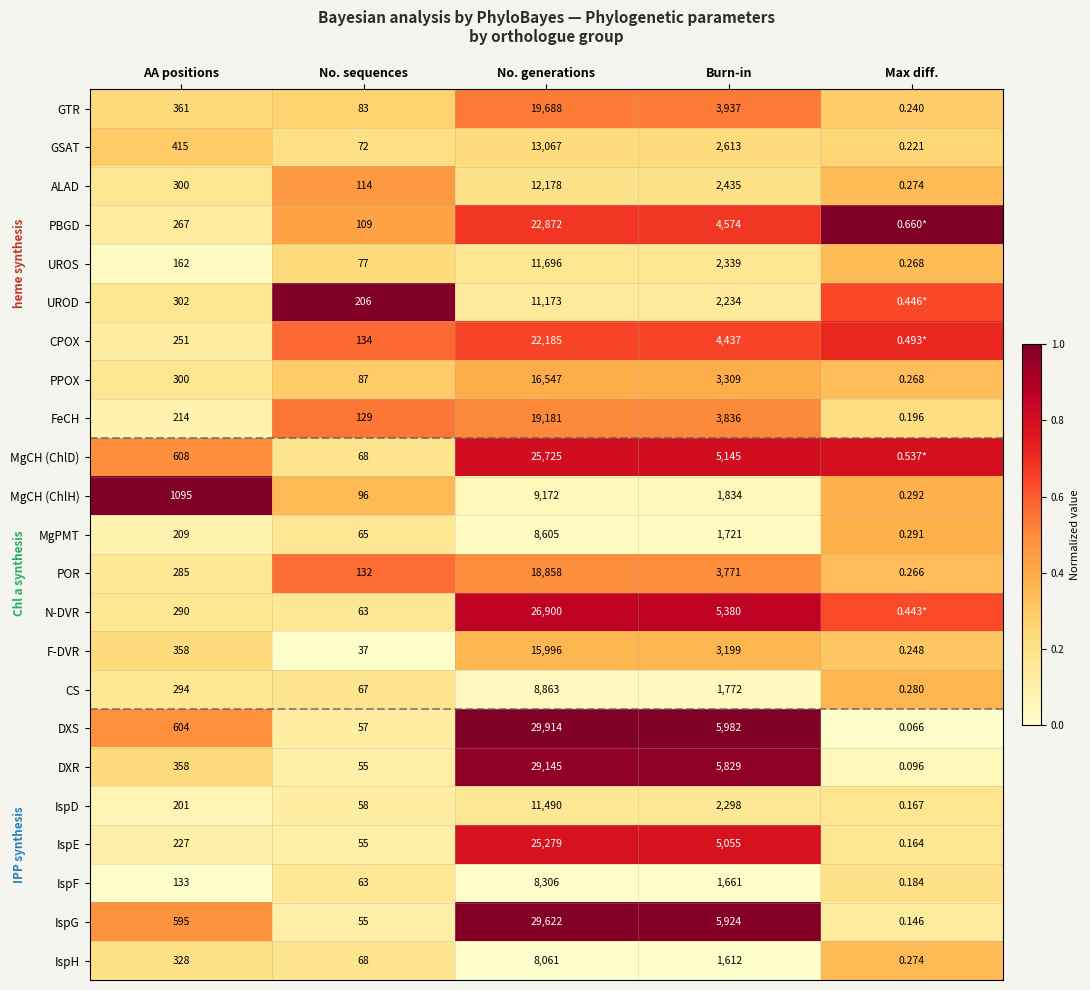

Which category has the lowest value in the DXS series?

Max diff.